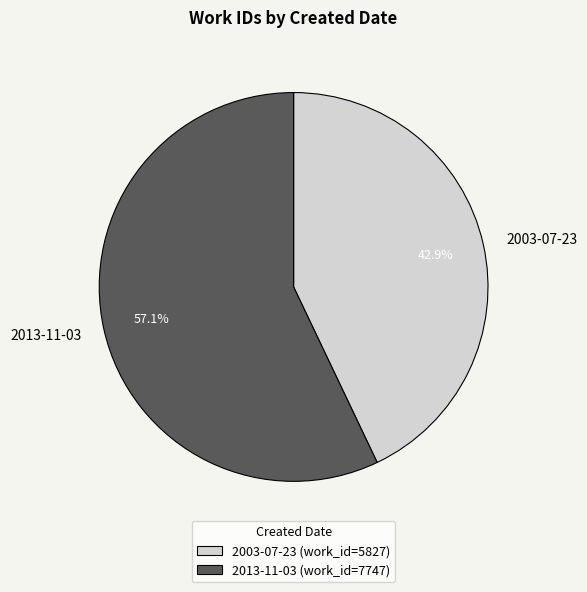

To the nearest percent, what is the average slice percentage?

50%